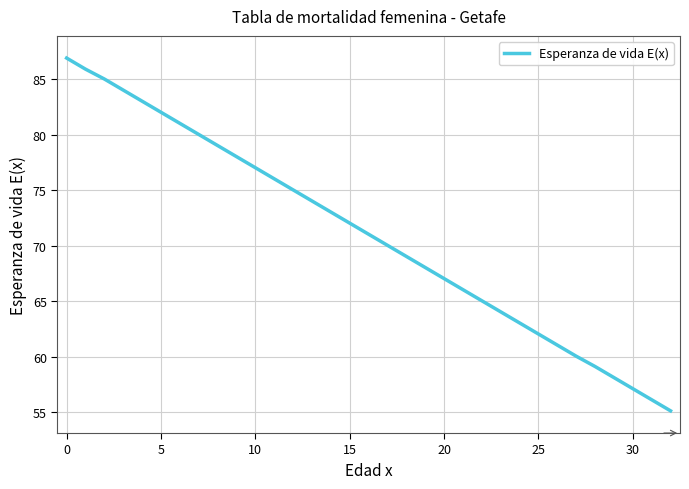

What is the maximum value shown in the chart?

86.9